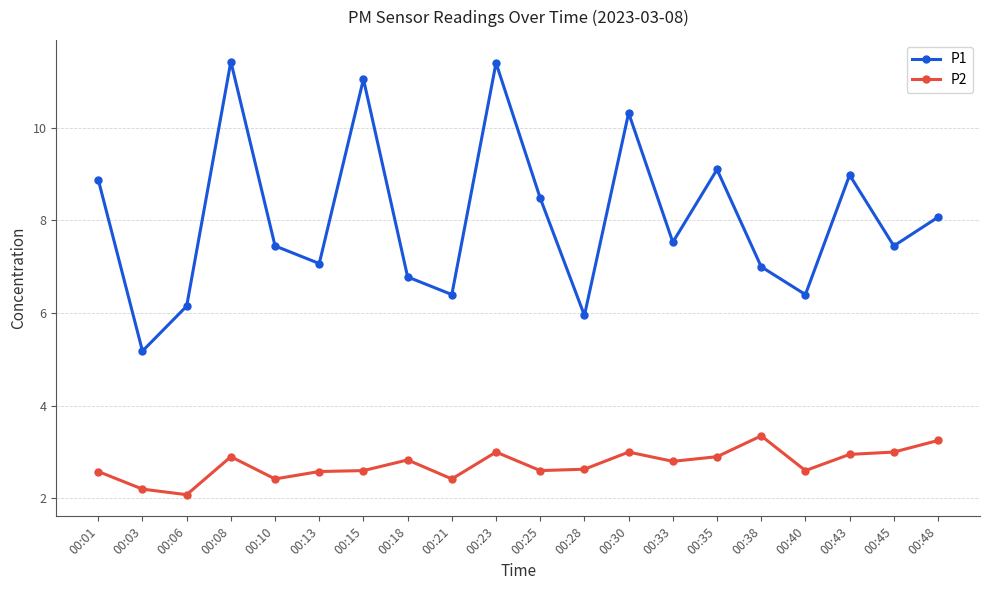

How many interior local peaks does the P1 series have?

6